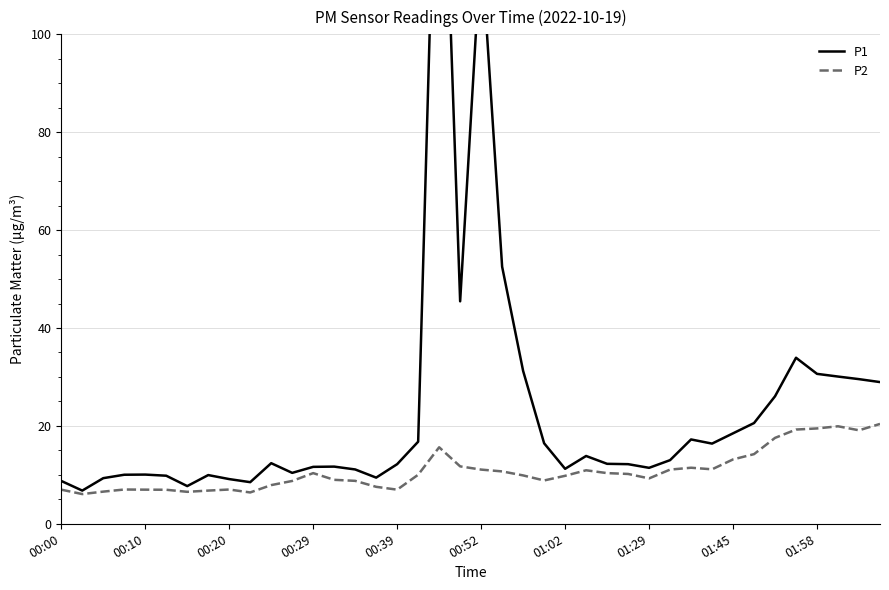

True or false: P1 and P2 intersect in this chart.

False